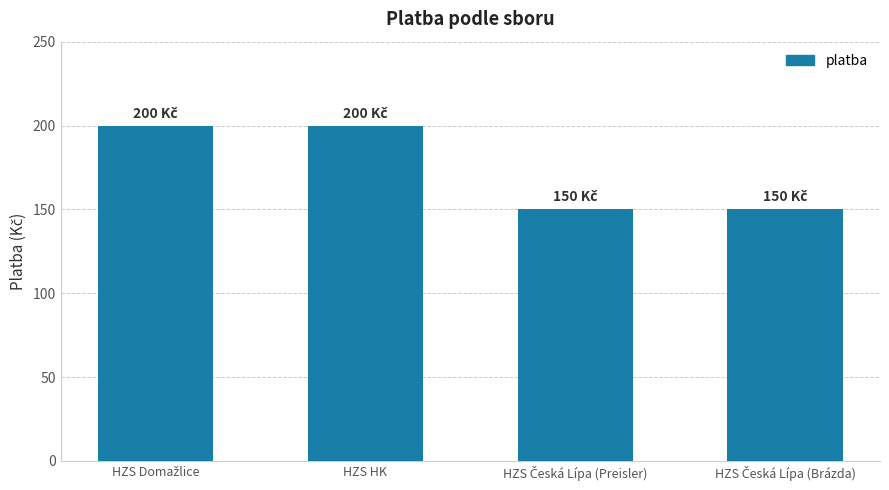

The value at HZS HK is 85. True or false?

False